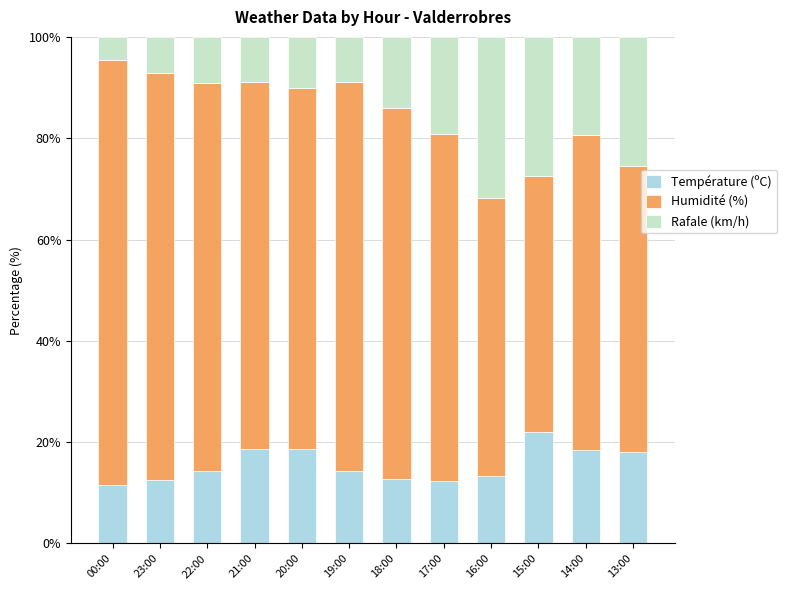

What are all the series names shown in the legend?

Température (ºC), Humidité (%), Rafale (km/h)